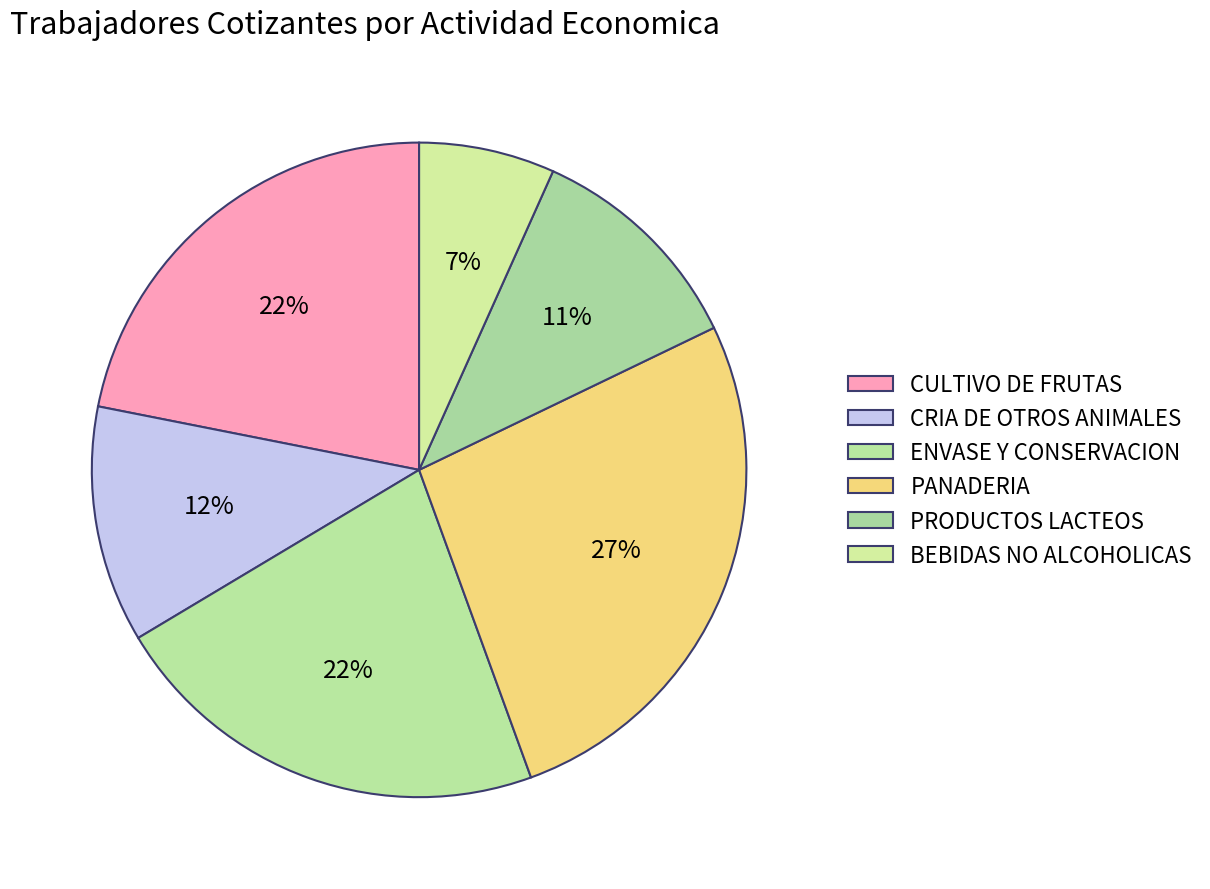

How many segments does this pie chart have?

6